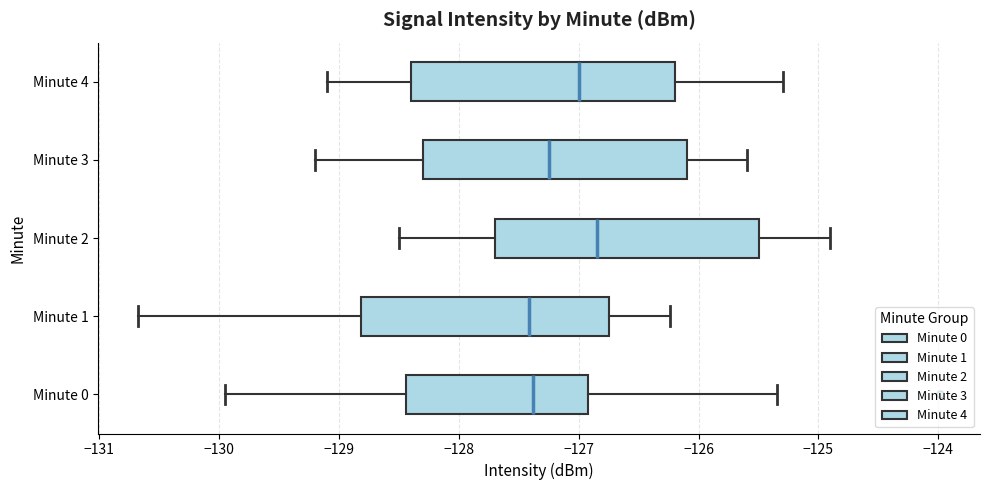

Reading bottom to top, read every box against the x-axis: the position of its median line, the range the box covers, and the ends of its whiskers. The values are not printed on the chart, so give them approximately, as read against the axis.

Minute 0: median -127.4, box -128.4 to -126.9, whiskers -130.0 to -125.3
Minute 1: median -127.4, box -128.8 to -126.7, whiskers -130.7 to -126.2
Minute 2: median -126.8, box -127.7 to -125.5, whiskers -128.5 to -124.9
Minute 3: median -127.2, box -128.3 to -126.1, whiskers -129.2 to -125.6
Minute 4: median -127.0, box -128.4 to -126.2, whiskers -129.1 to -125.3